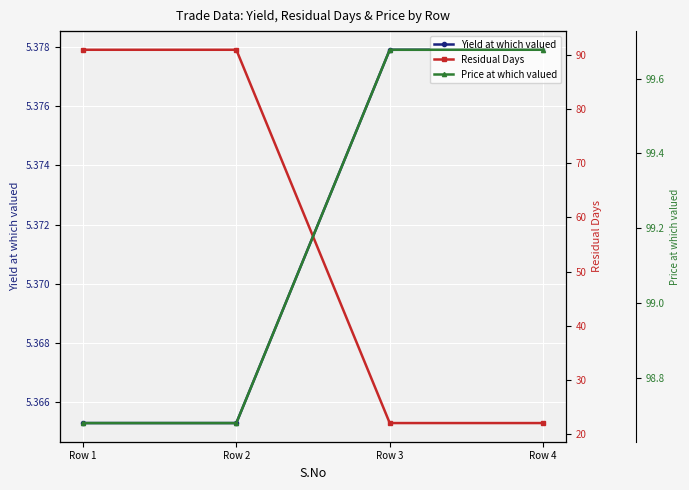

What is the highest value of the Residual Days series?

91.0